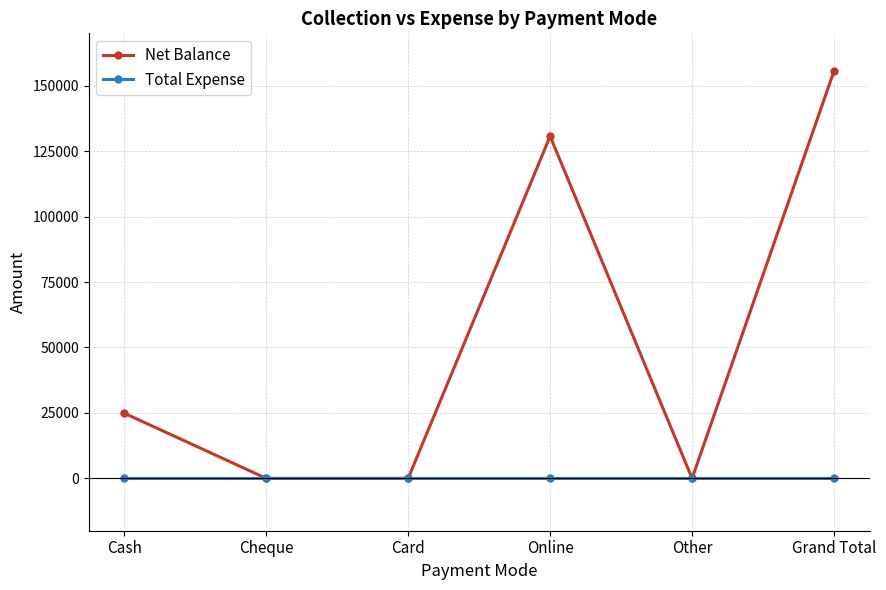

List the series in order of their overall mean, lowest first.

Total Expense, Net Balance